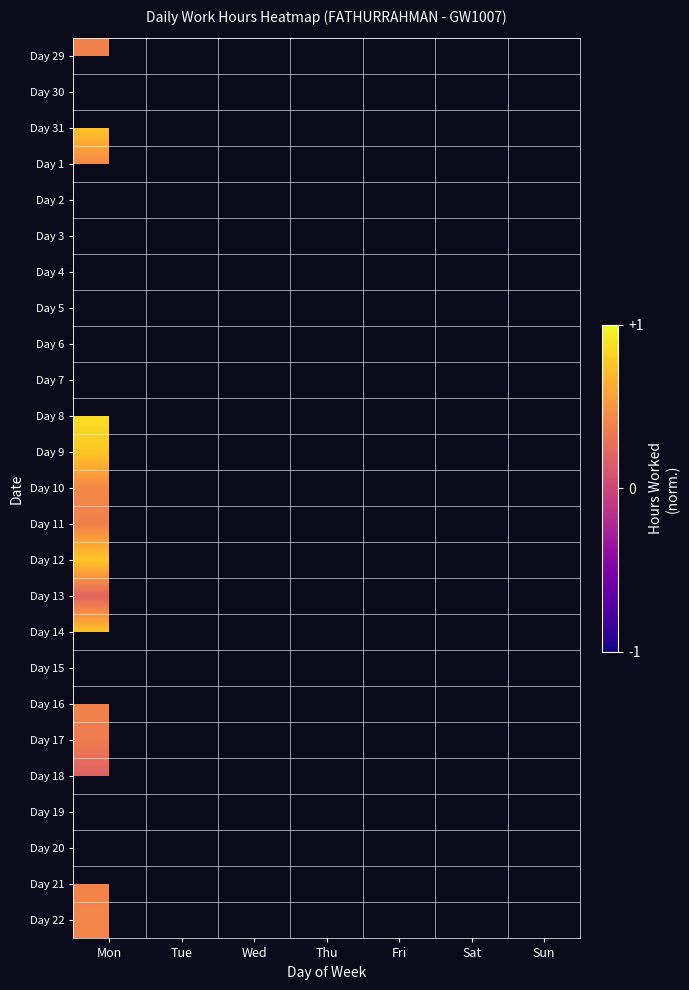

List the series in order of their peak value, highest first.

Day 30, Day 2, Day 4, Day 6, Day 7, Day 8, Day 12, Day 9, Day 31, Day 14, Day 1, Day 10, Day 3, Day 5, Day 11, Day 15, Day 22, Day 16, Day 29, Day 17, Day 13, Day 18, Day 19, Day 20, Day 21